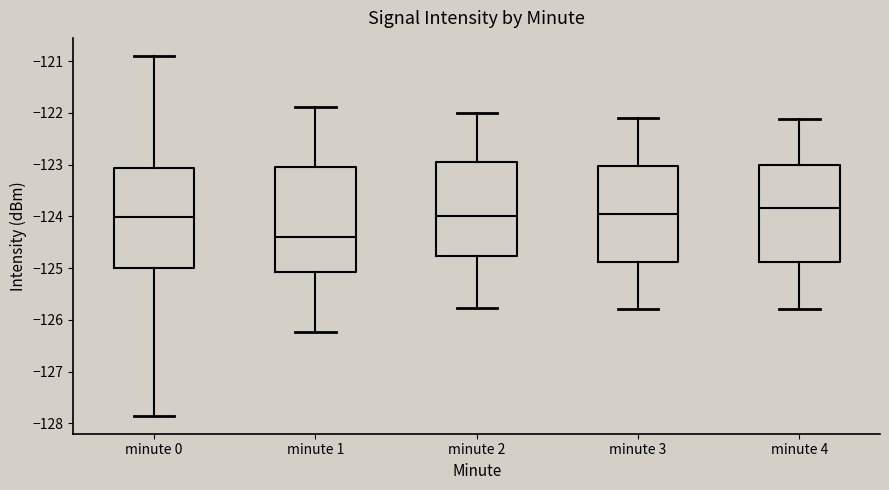

Where does the lower whisker of the box for minute 2 end on the y-axis? The values are not printed on the chart, so give them approximately, as read against the axis.

-125.8